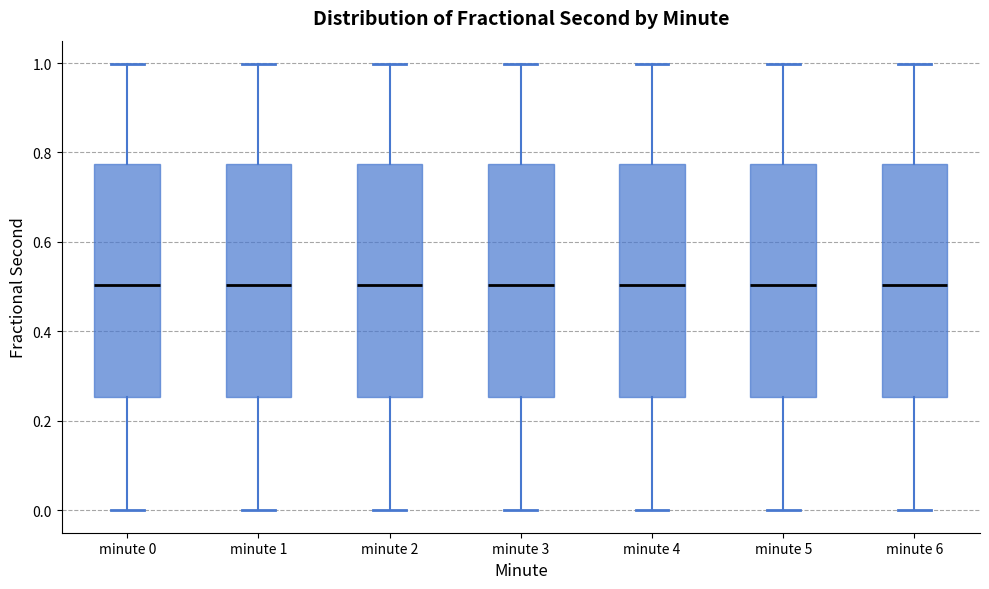

Where is the lower edge of the box for minute 6 on the y-axis? The values are not printed on the chart, so give them approximately, as read against the axis.

0.26